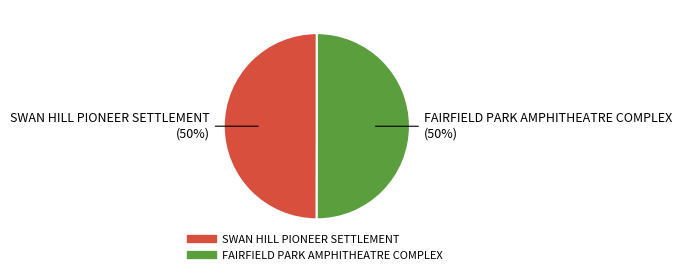

Approximately how many times larger is the value at SWAN HILL PIONEER SETTLEMENT compared to FAIRFIELD PARK AMPHITHEATRE COMPLEX?

1.0